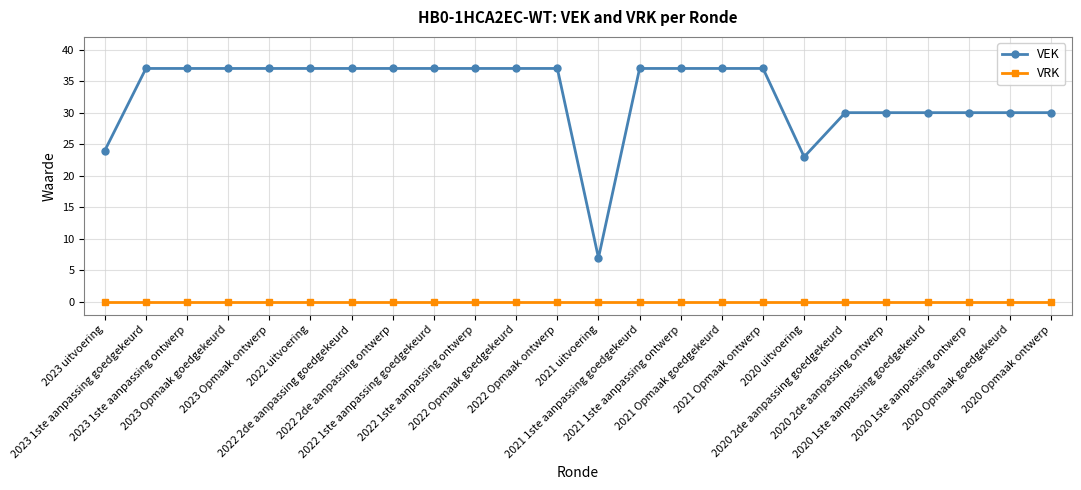

Count the number of categories in the chart.

24